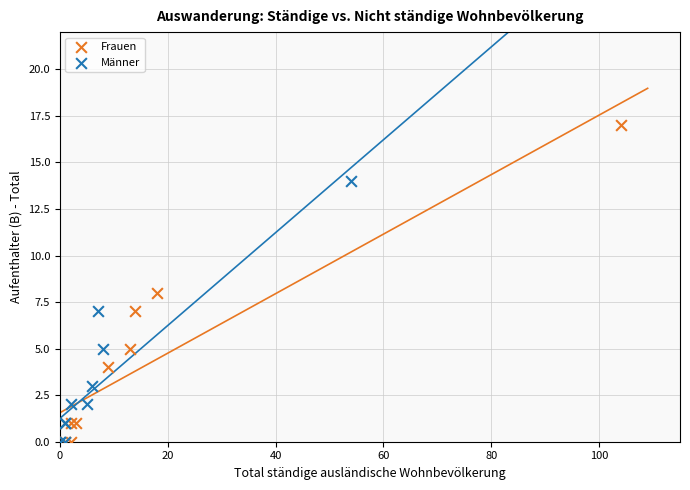

Which series contains the highest Y value?

Frauen